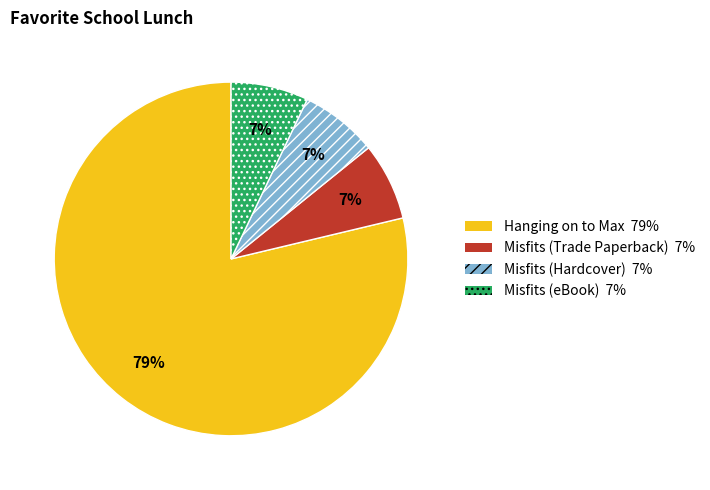

Count the number of slices in the pie.

4